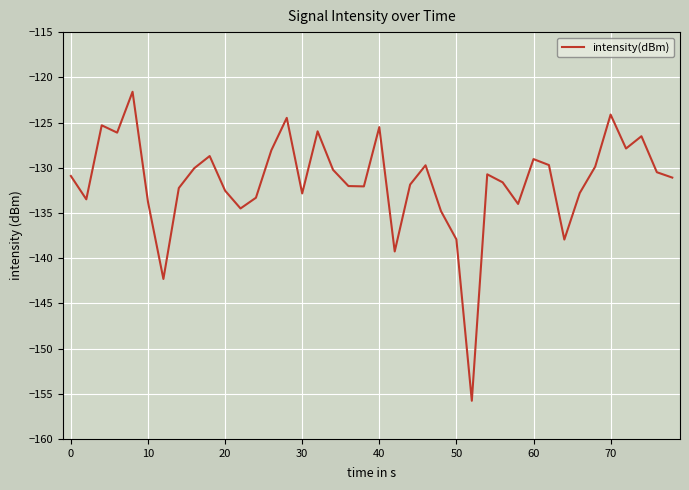

What is the maximum value shown in the chart?

-121.6